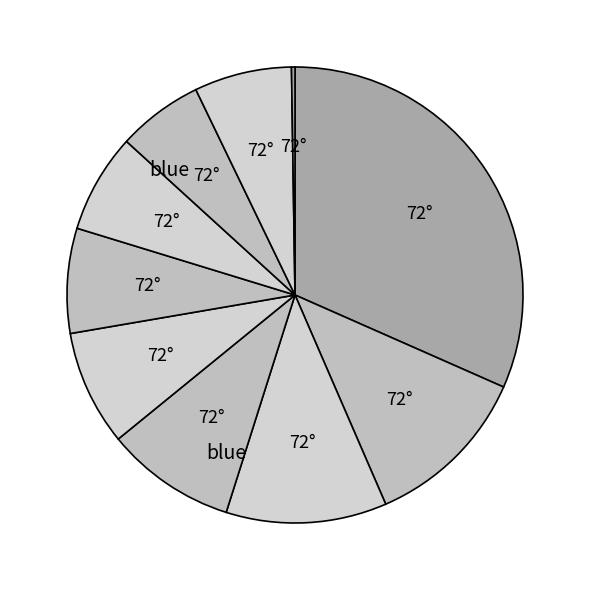

Count the number of slices in the pie.

10